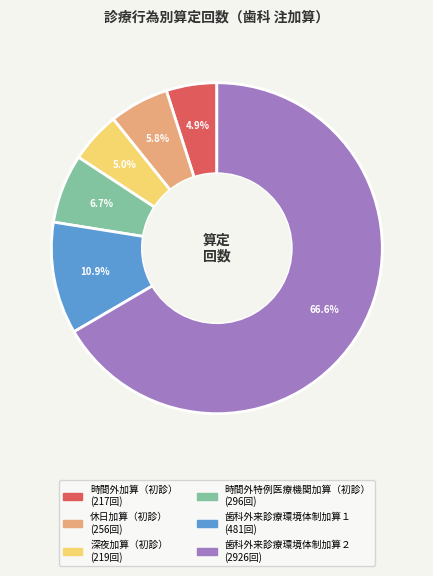

To the nearest percent, what portion does 時間外特例医療機関加算（初診） represent?

7%